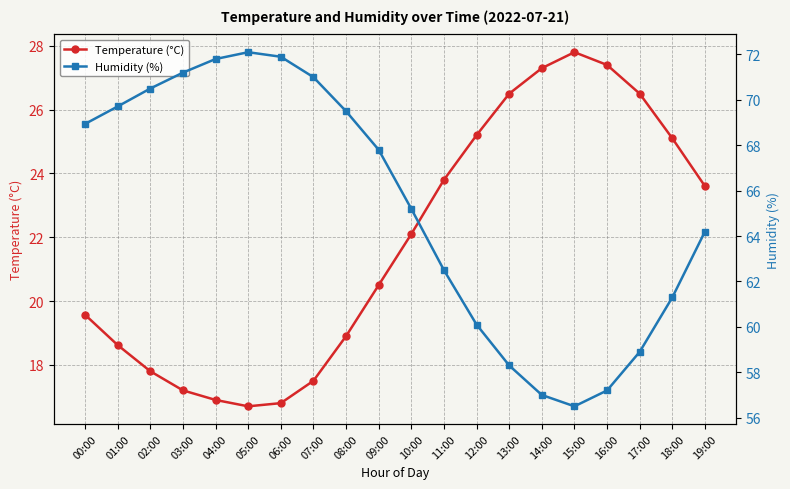

Reading right to left, extract all data points from this chart.

Temperature (°C): 23.6	25.1	26.5	27.4	27.8	27.3	26.5	25.2	23.8	22.1	20.5	18.9	17.5	16.8	16.7	16.9	17.2	17.8	18.6	19.6
Humidity (%): 64.2	61.3	58.9	57.2	56.5	57.0	58.3	60.1	62.5	65.2	67.8	69.5	71.0	71.9	72.1	71.8	71.2	70.5	69.7	68.9